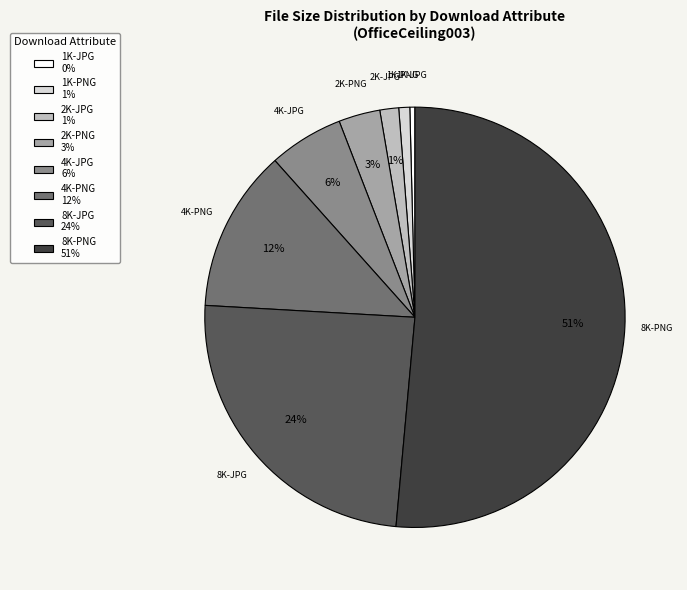

To the nearest percent, what is the difference between the 4K-JPG 6% and 8K-PNG 51% slice percentages?

46%